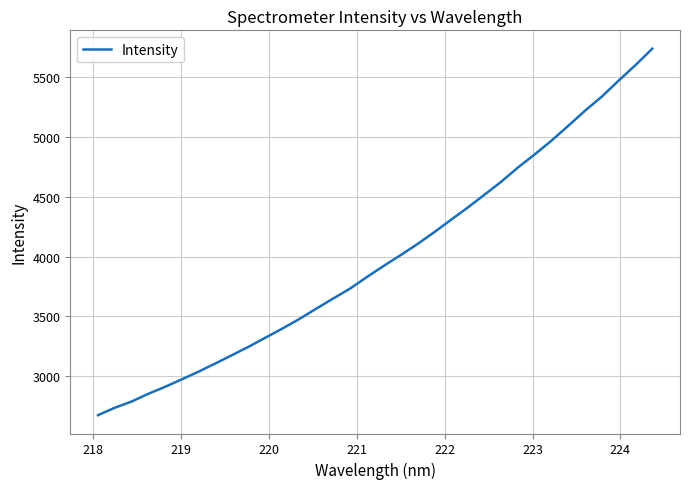

What is the greatest value displayed?

5740.5